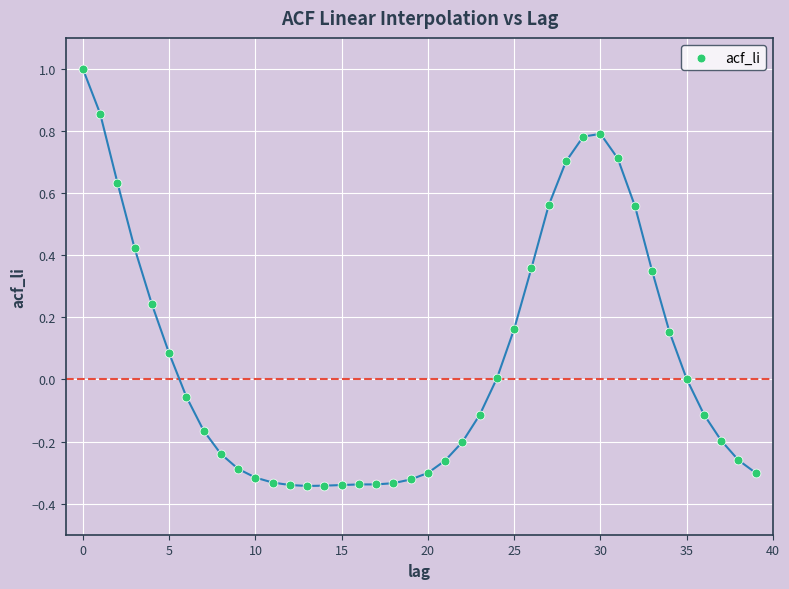

What is the range of Y values (max minus min)?

1.3